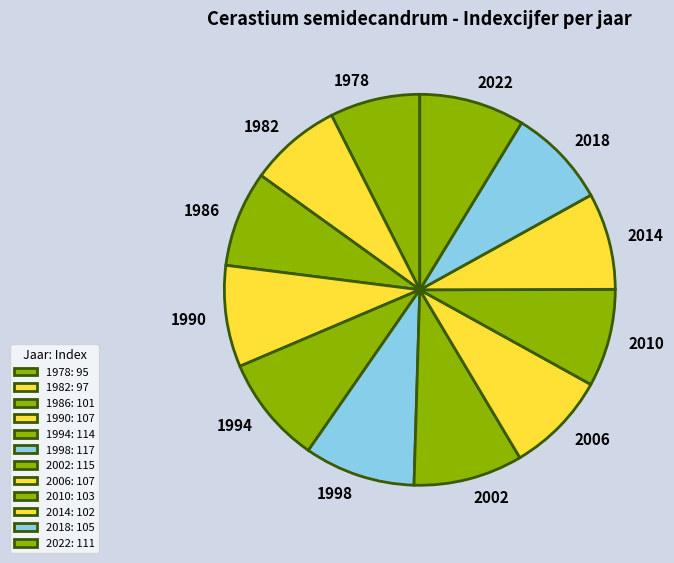

Do 2014 and 2006 together represent more than half of the pie?

No